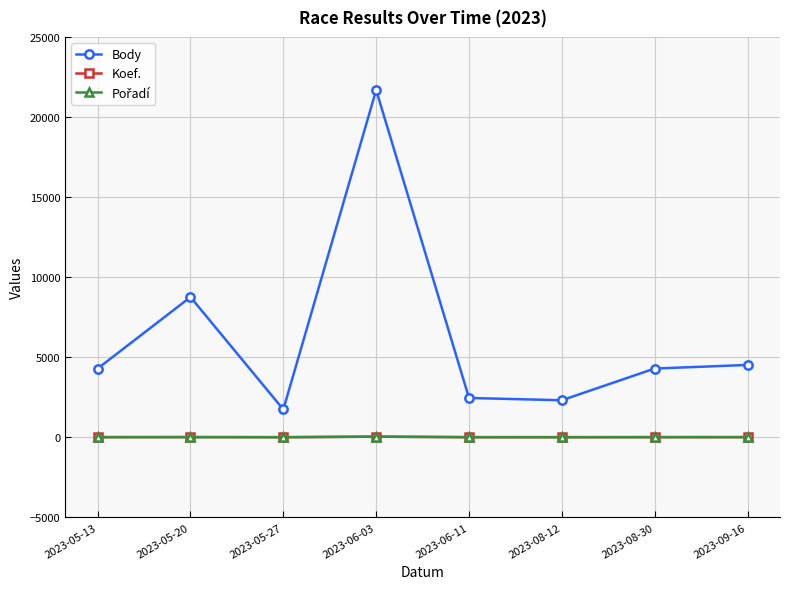

How many values in the Body series are below 4290?

3